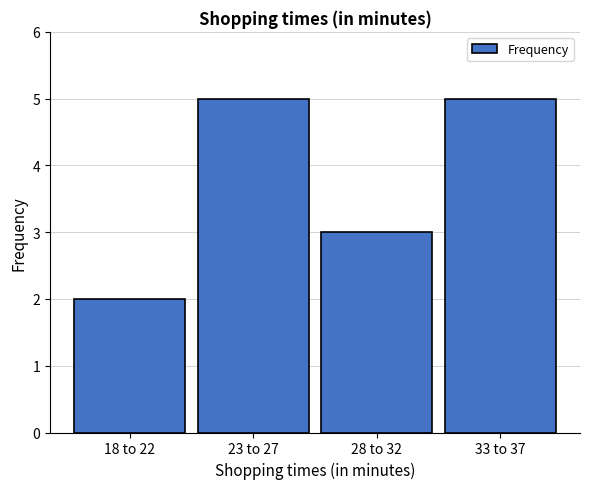

Reading left to right, what are all the values shown in this chart?

2	5	3	5